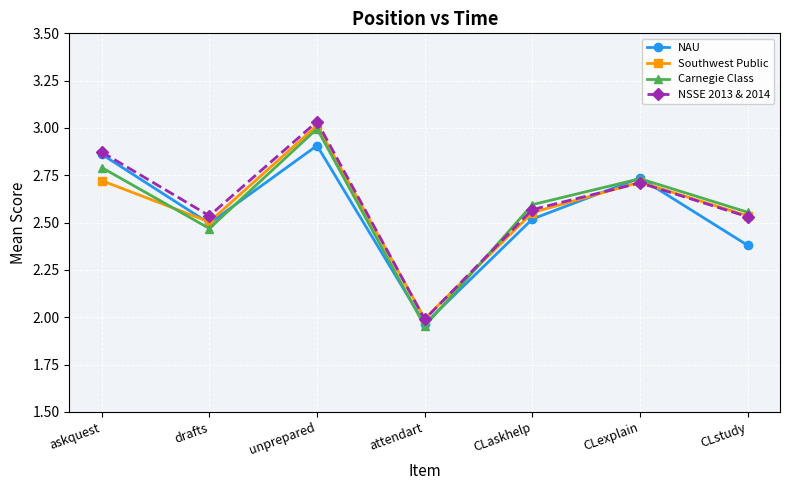

What is the label of the 4th point from the right?

attendart